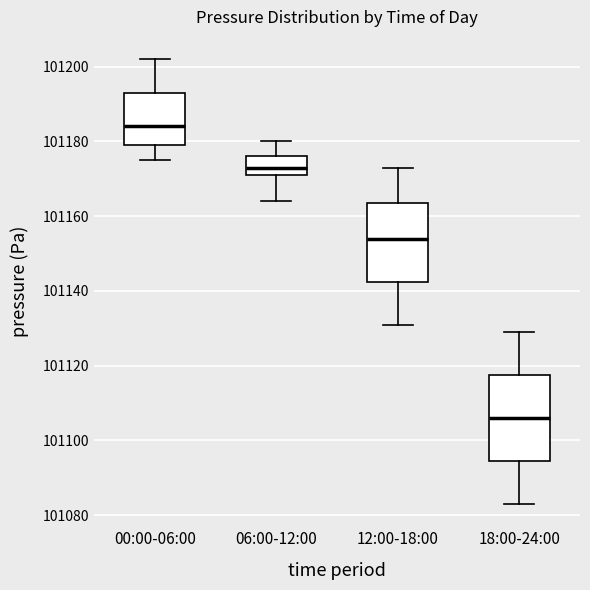

Which box's median line is the lowest?

18:00-24:00